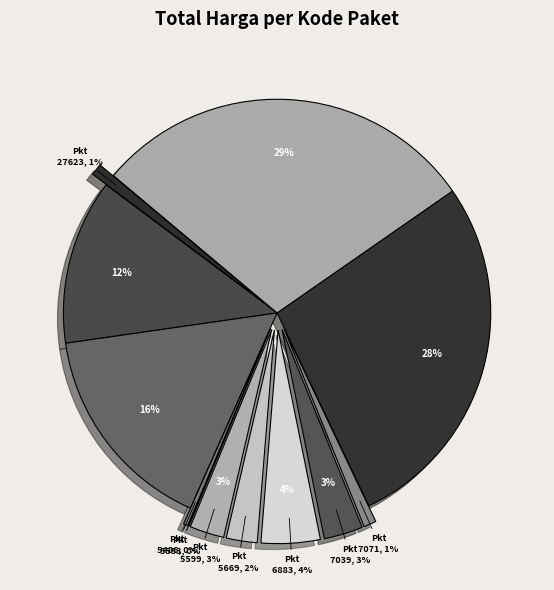

What percentage is the 5599 slice, to the nearest percent?

3%